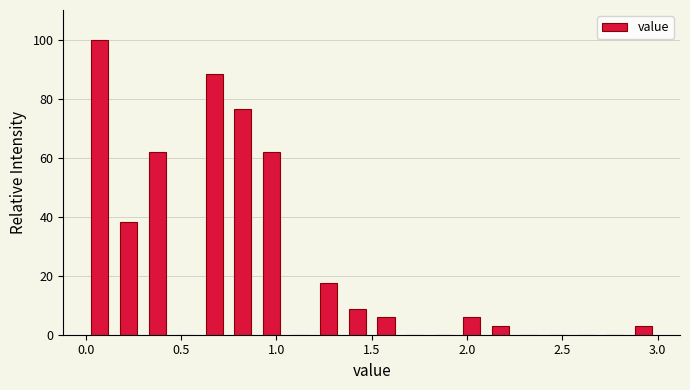

Around what value on the x-axis is the tallest bar? Give the approximate position of its centre, as read against the axis.

0.10